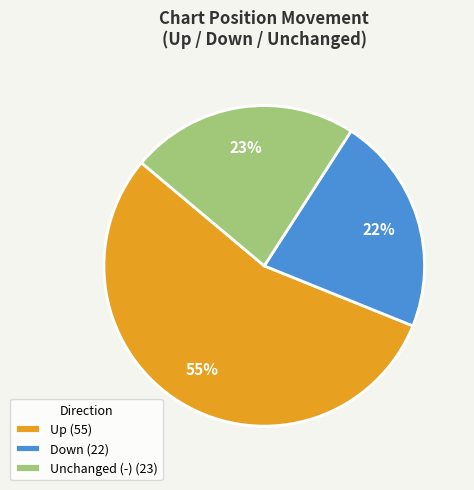

To the nearest percent, what is the average slice percentage?

33%